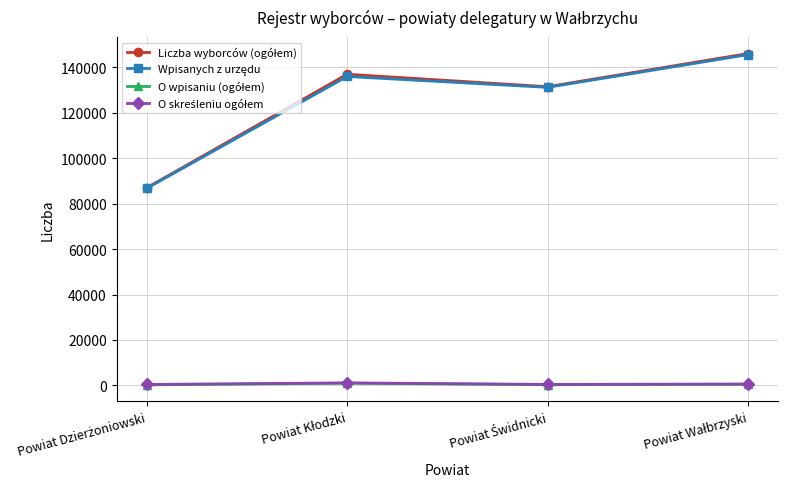

At how many categories does at least one series exceed 4528?

4